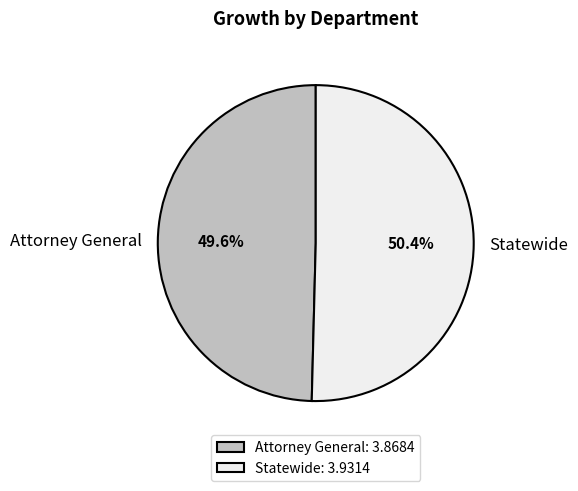

To the nearest percent, what is the difference between the Statewide and Attorney General slice percentages?

1%